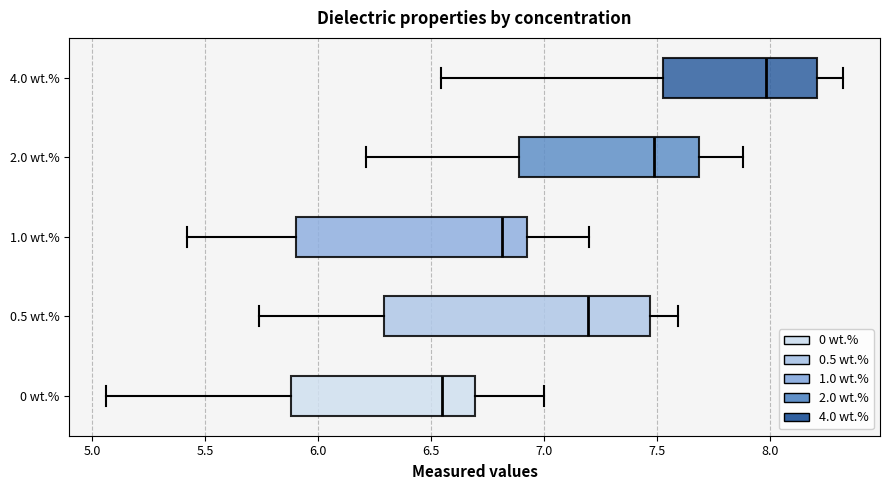

Reading bottom to top, transcribe this box plot: for each box, give where its median line is, the range the box spans, and where its two whiskers end, as read against the x-axis. The values are not printed on the chart, so give them approximately, as read against the axis.

0 wt.%: median 6.55, box 5.90 to 6.70, whiskers 5.05 to 7.00
0.5 wt.%: median 7.20, box 6.30 to 7.45, whiskers 5.75 to 7.60
1.0 wt.%: median 6.80, box 5.90 to 6.95, whiskers 5.40 to 7.20
2.0 wt.%: median 7.50, box 6.90 to 7.70, whiskers 6.20 to 7.90
4.0 wt.%: median 8.00, box 7.55 to 8.20, whiskers 6.55 to 8.30